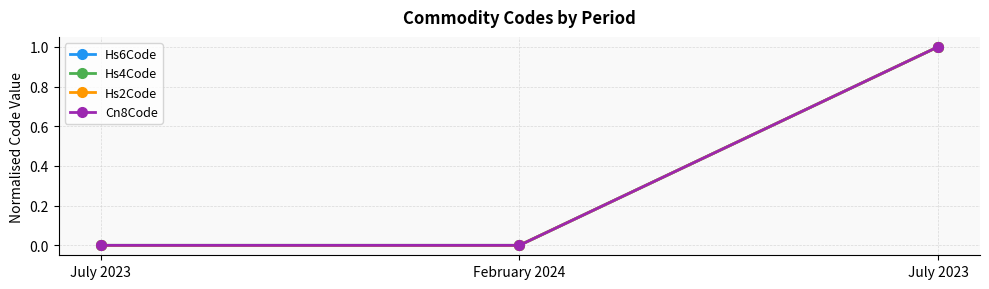

Is this an area chart (filled region under the line)?

No